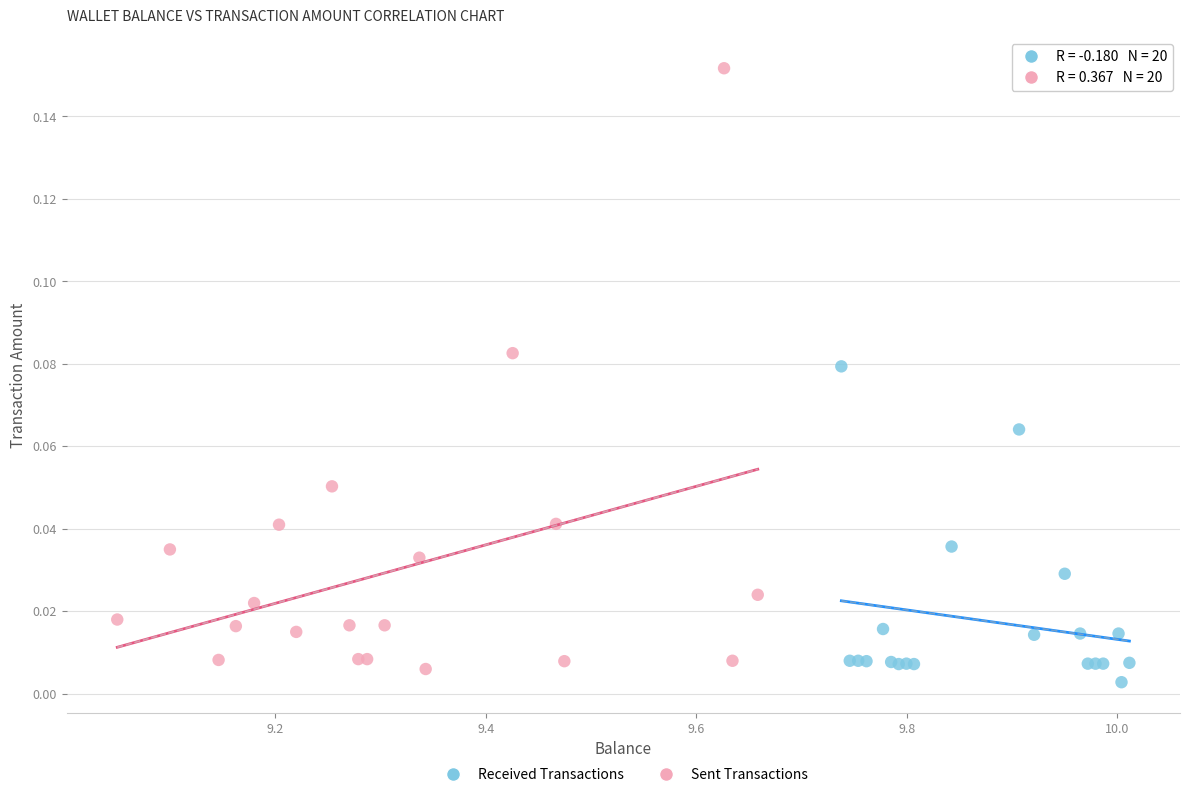

Which series contains the highest Y value?

Sent Transactions